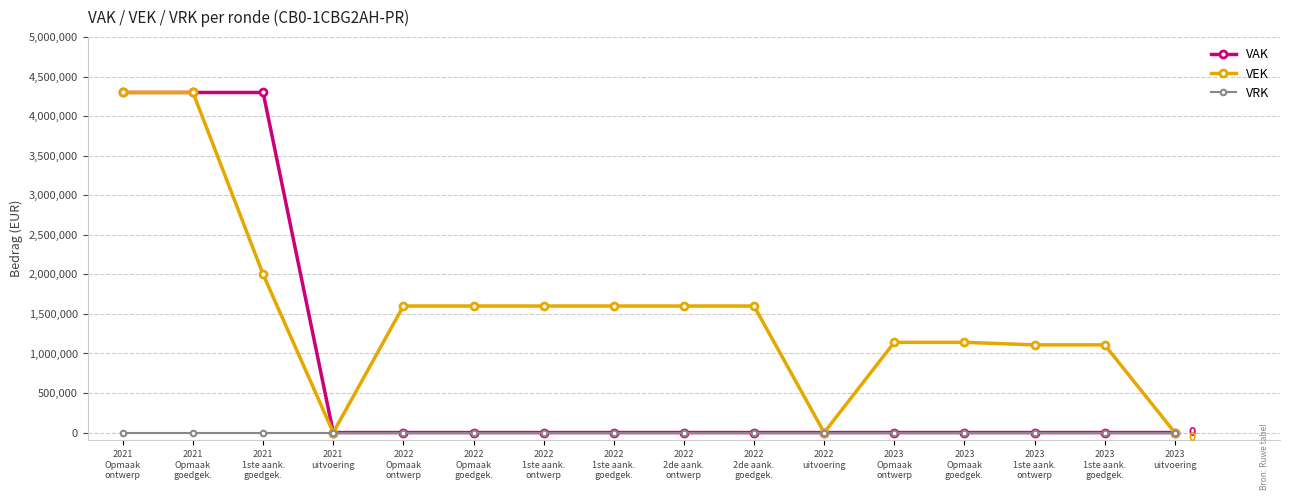

Which series has the largest total across all categories?

VEK